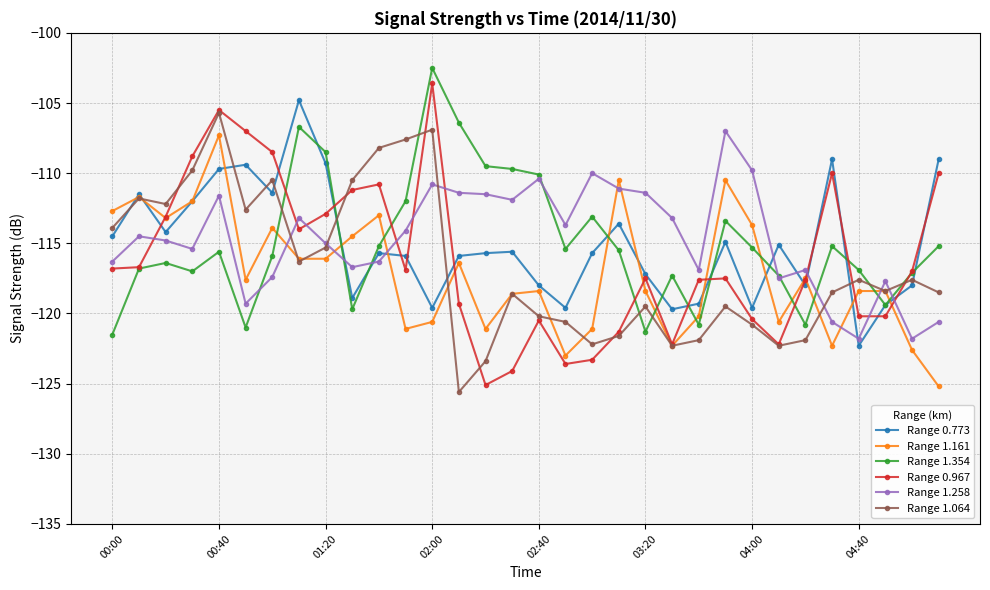

True or false: Range 1.161 has more than 0 interior local peaks.

True